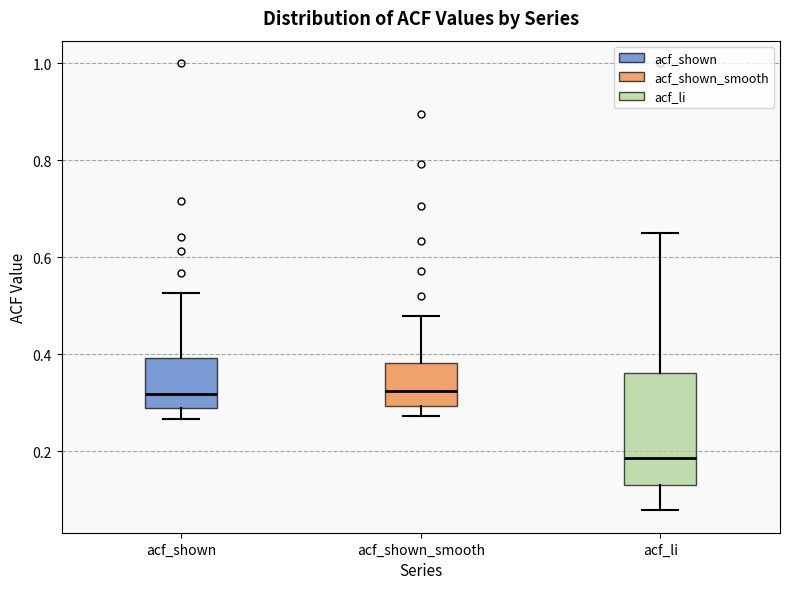

Reading left to right, read every box against the y-axis: the position of its median line, the range the box covers, and the ends of its whiskers. The values are not printed on the chart, so give them approximately, as read against the axis.

acf_shown: median 0.32, box 0.28 to 0.40, whiskers 0.26 to 0.52
acf_shown_smooth: median 0.32, box 0.30 to 0.38, whiskers 0.28 to 0.48
acf_li: median 0.18, box 0.14 to 0.36, whiskers 0.08 to 0.66